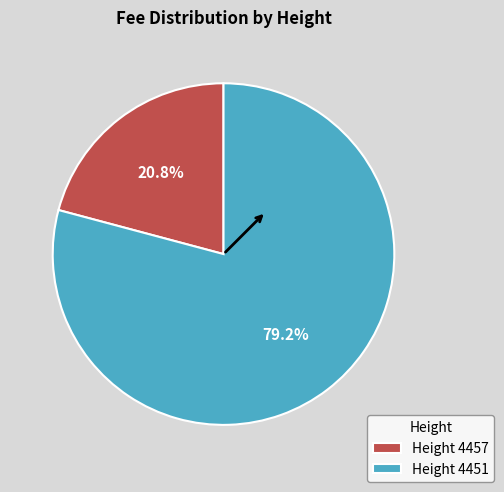

To the nearest percent, what is the average slice percentage?

50%